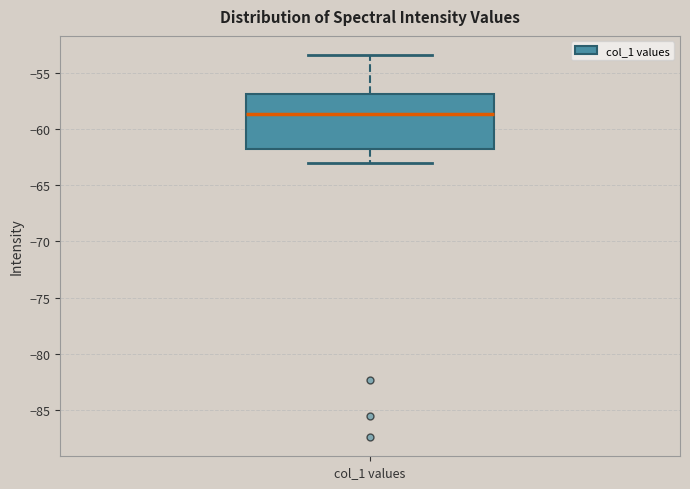

Where is the lower edge of the box for col_1 values on the y-axis? The values are not printed on the chart, so give them approximately, as read against the axis.

-61.5